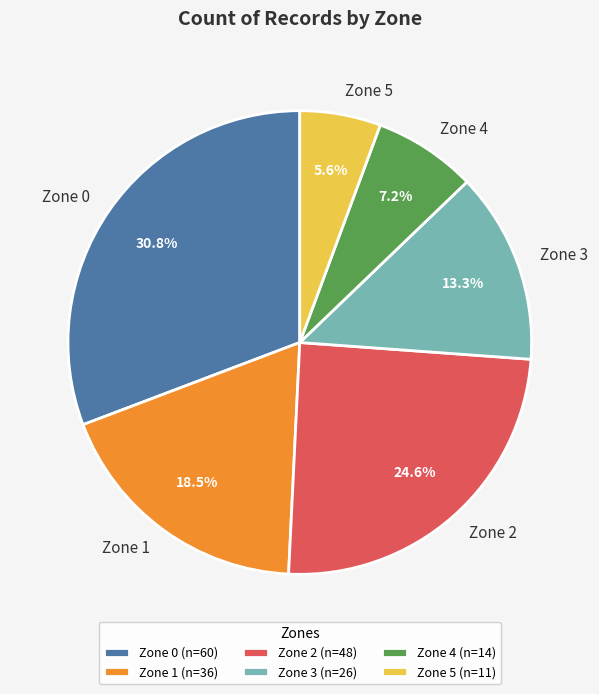

Count the number of slices in the pie.

6